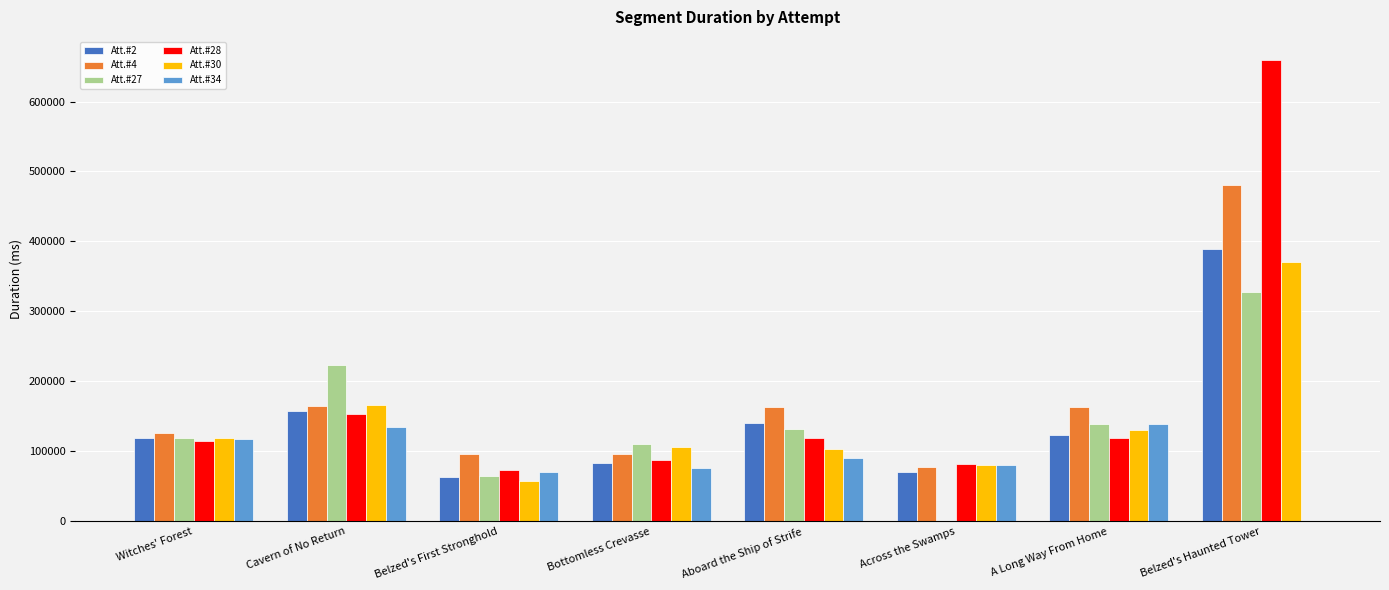

What is the greatest value displayed?

659415